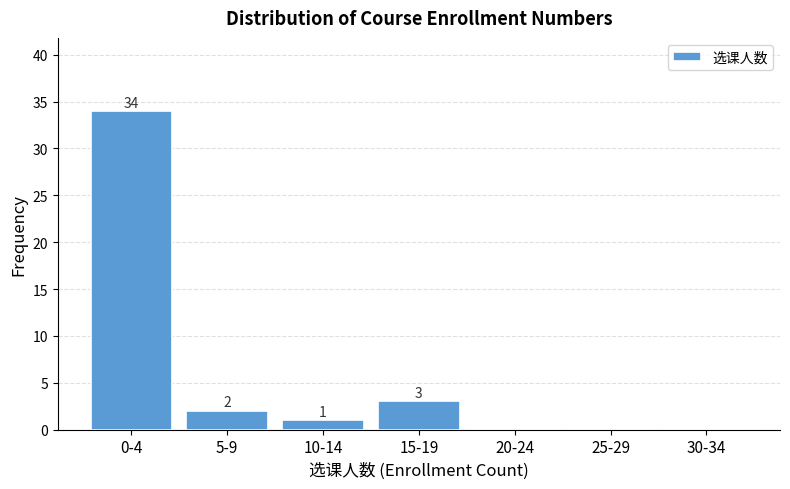

Reading left to right, what are all the values shown in this chart?

0-4=34	5-9=2	10-14=1	15-19=3	20-24=0	25-29=0	30-34=0